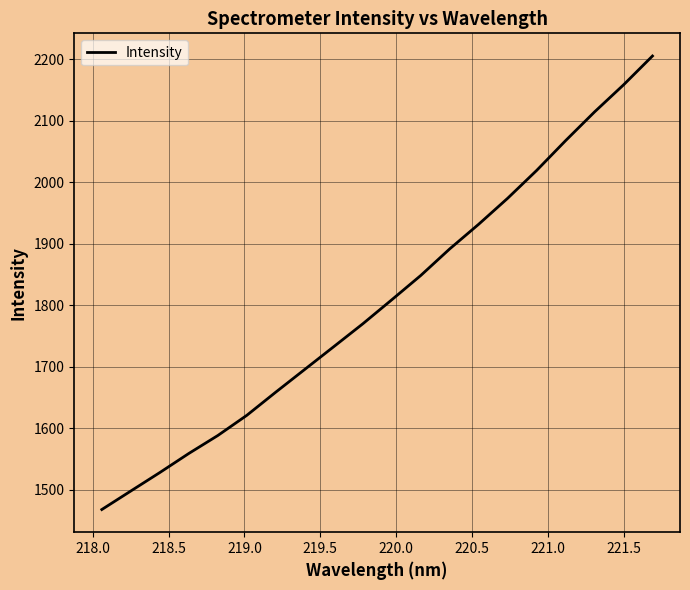

What is the difference between the maximum and minimum values?

737.3